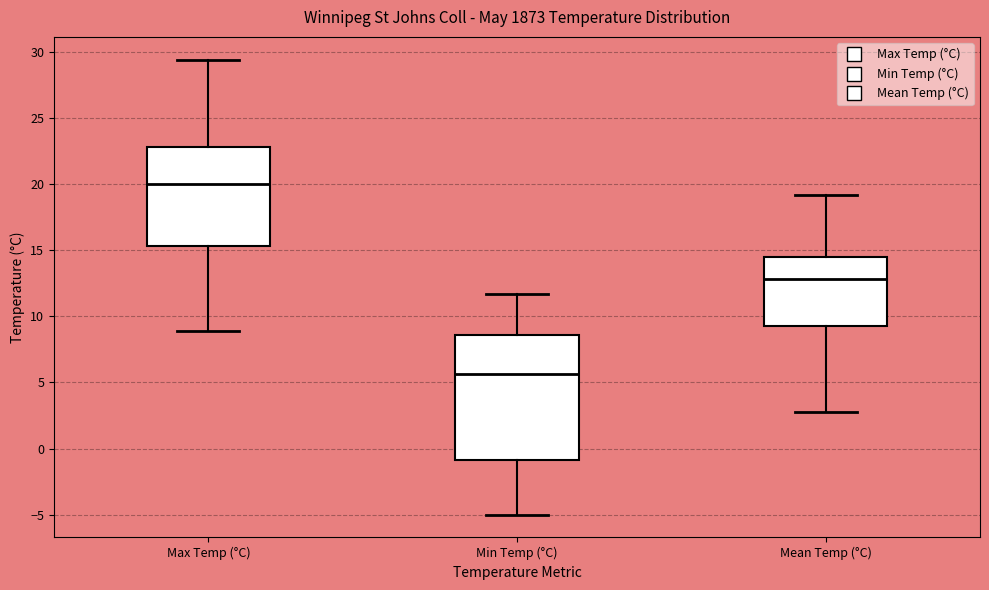

Which box's median line is the highest?

Max Temp (°C)